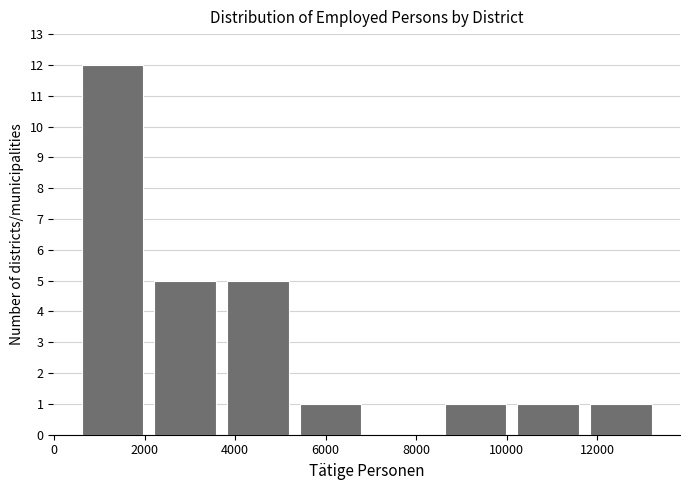

How tall is the bar that spans 5400 to 7000 on the x-axis? Neither the bar edges nor the heights are printed on the chart, so give them approximately, as read against the axes.

1